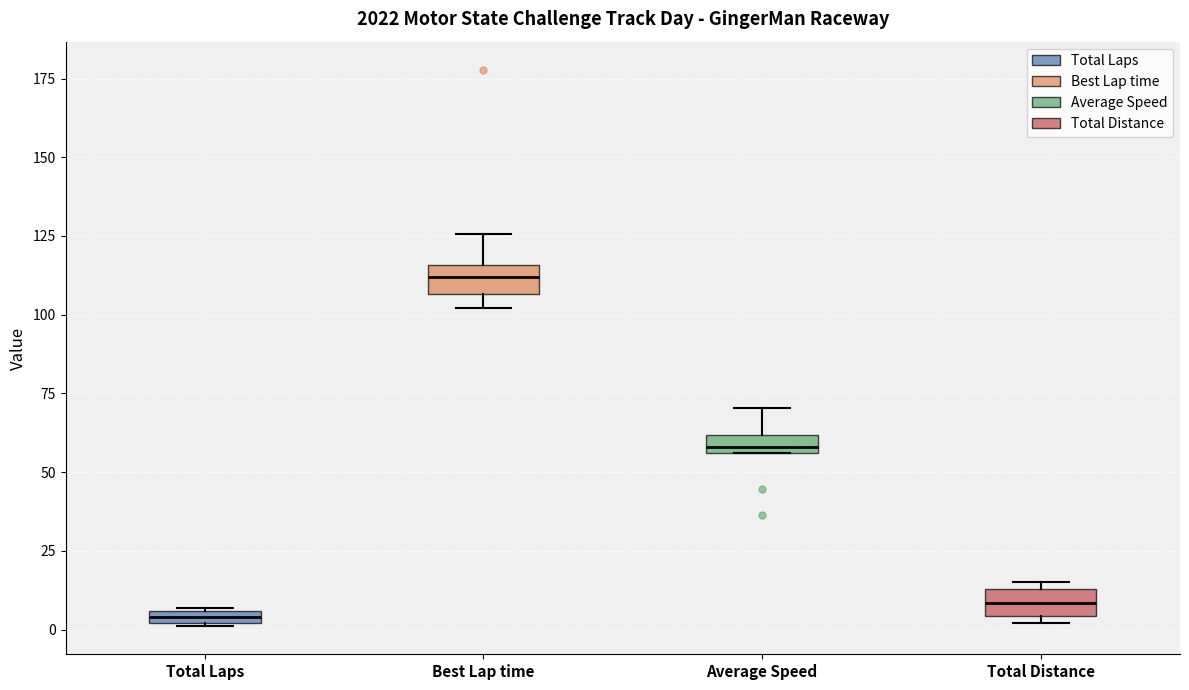

Where is the lower edge of the box for Total Laps on the y-axis? The values are not printed on the chart, so give them approximately, as read against the axis.

0